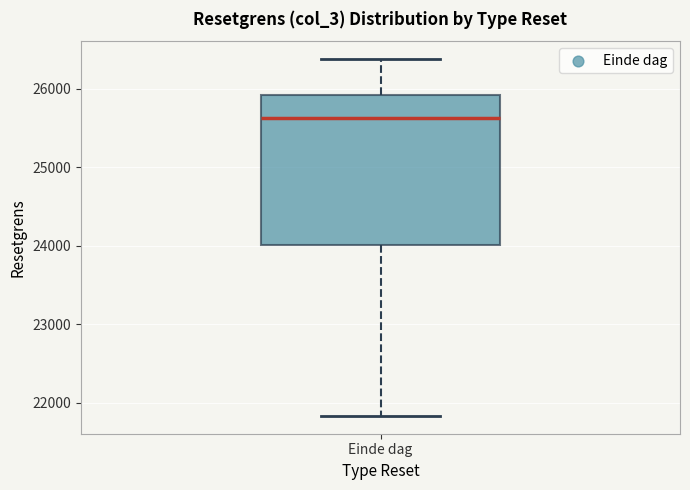

Transcribe this box plot: give where the median line is, the range the box spans, and where the two whiskers end, as read against the y-axis. The values are not printed on the chart, so give them approximately, as read against the axis.

median 25600, box 24000 to 25900, whiskers 21800 to 26400